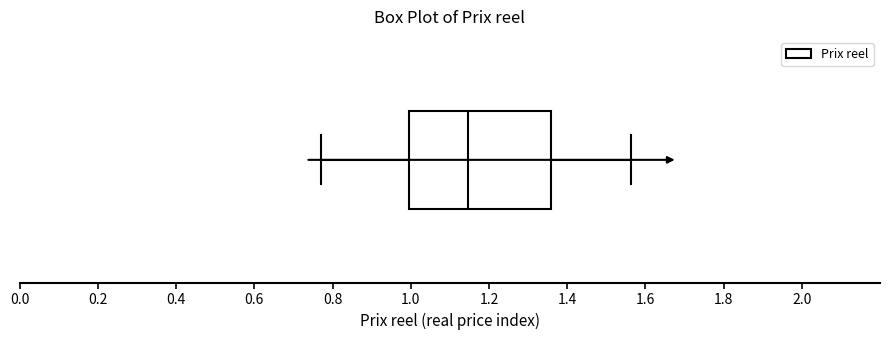

Read this box plot against the x-axis: the position of the median line, the range covered by the box, and the ends of both whiskers. The values are not printed on the chart, so give them approximately, as read against the axis.

median 1.14, box 1.00 to 1.36, whiskers 0.78 to 1.56